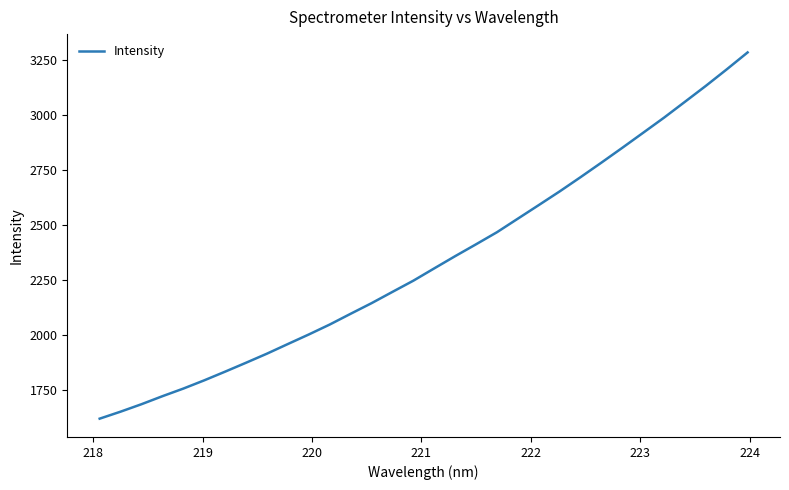

What is the average value?

2336.2